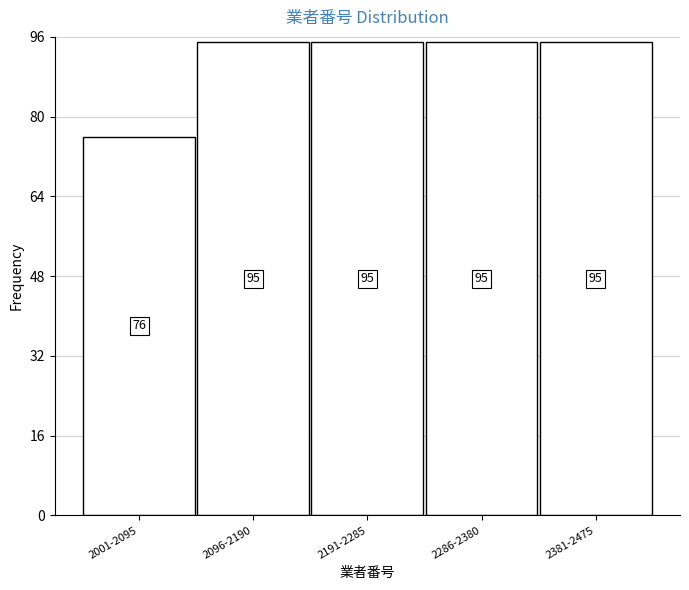

Reading right to left, list all the values displayed in this chart.

95	95	95	95	76